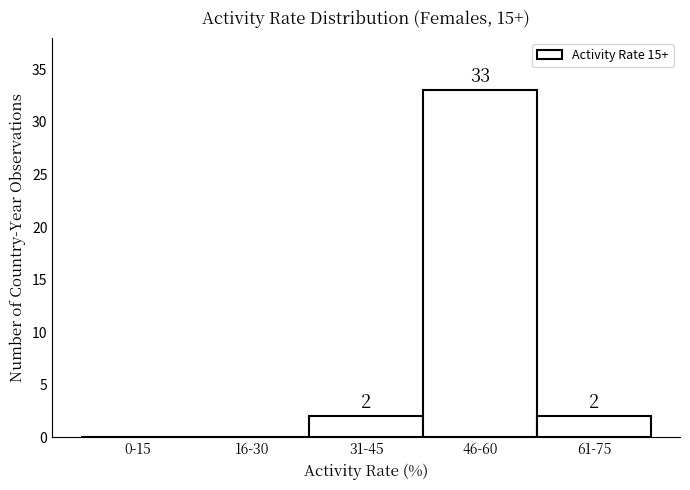

Reading right to left, extract all data points from this chart.

61-75=2	46-60=33	31-45=2	16-30=0	0-15=0